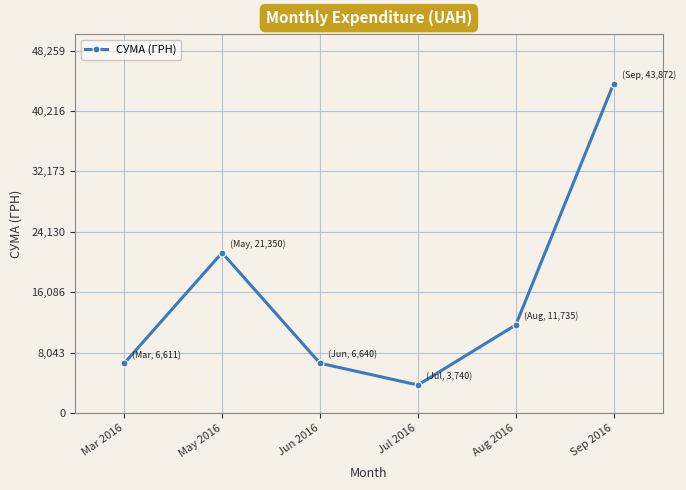

How many lines are shown in the chart?

1